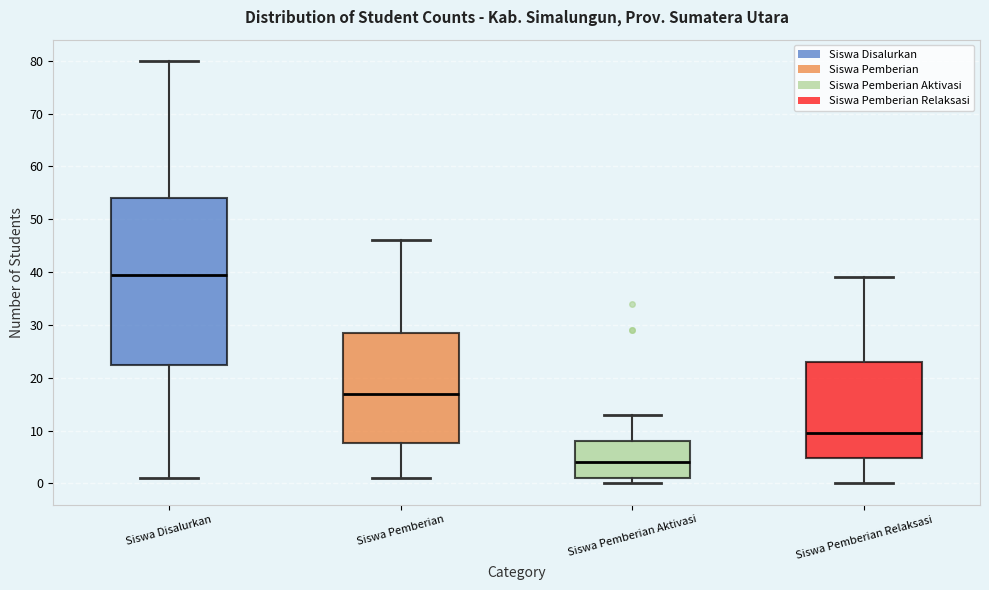

Where does the lower whisker of the box for Siswa Pemberian end on the y-axis? The values are not printed on the chart, so give them approximately, as read against the axis.

1